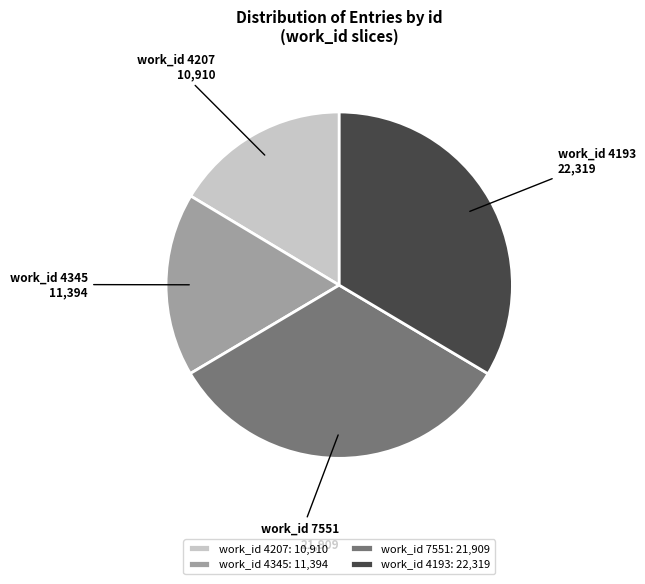

Which has a higher value, work_id 4207: 10,910 or work_id 4193: 22,319?

work_id 4193: 22,319